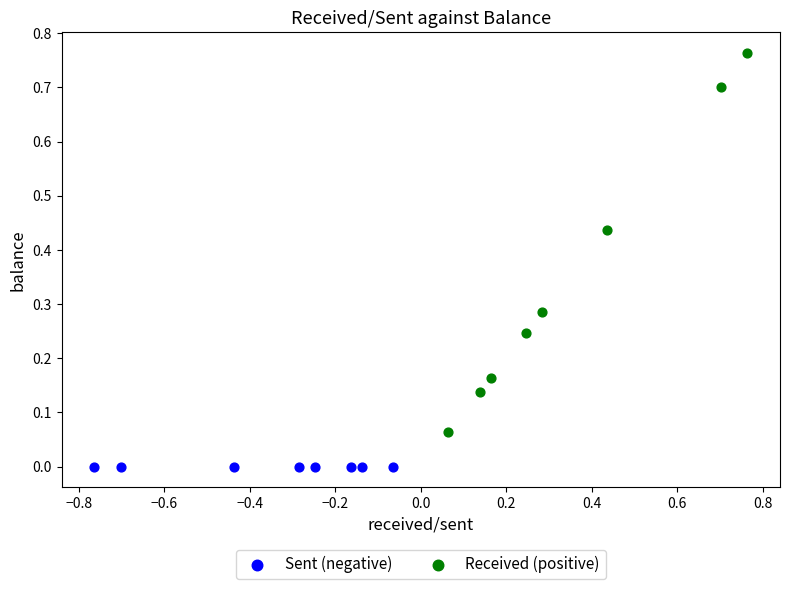

Which series contains the lowest Y value?

Sent (negative)